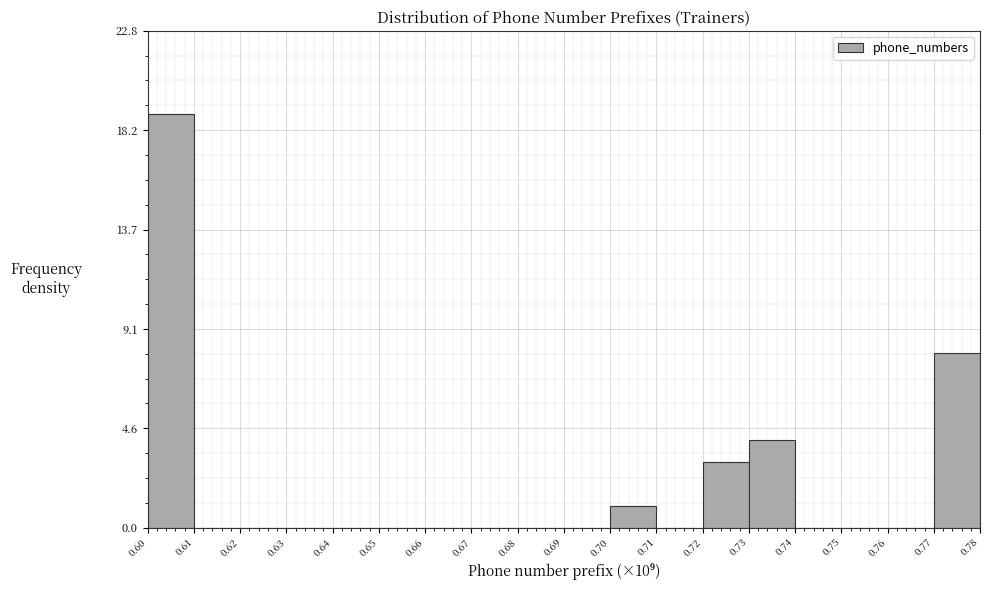

What is the height of the bar covering 0.72 to 0.73 on the x-axis? The values are not printed on the chart, so give them approximately, as read against the axis.

3